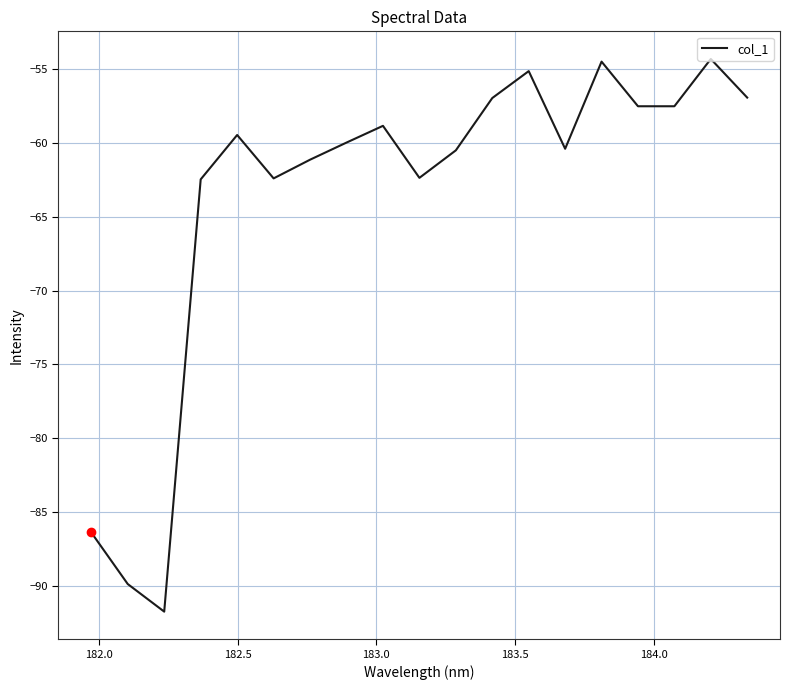

What is the smallest value displayed?

-91.7